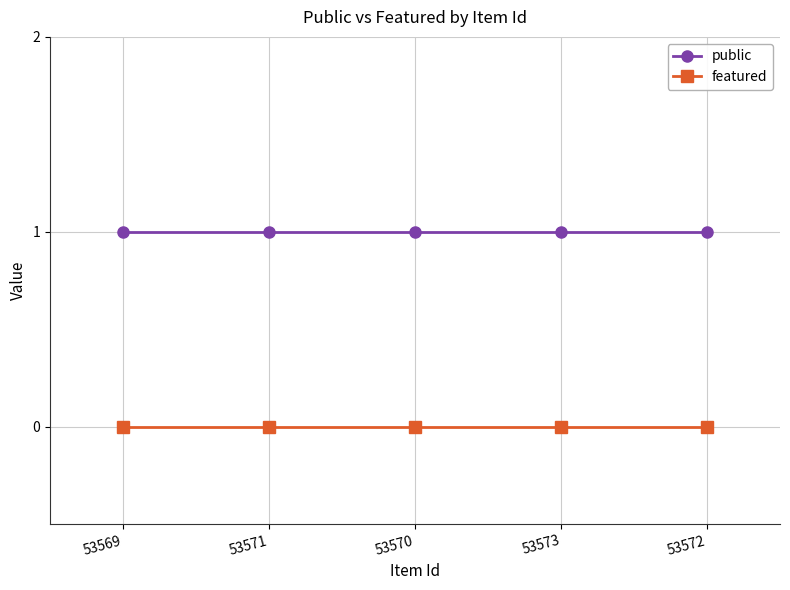

Reading right to left, list all the values displayed in this chart.

public: 53572=1	53573=1	53570=1	53571=1	53569=1
featured: 53572=0	53573=0	53570=0	53571=0	53569=0